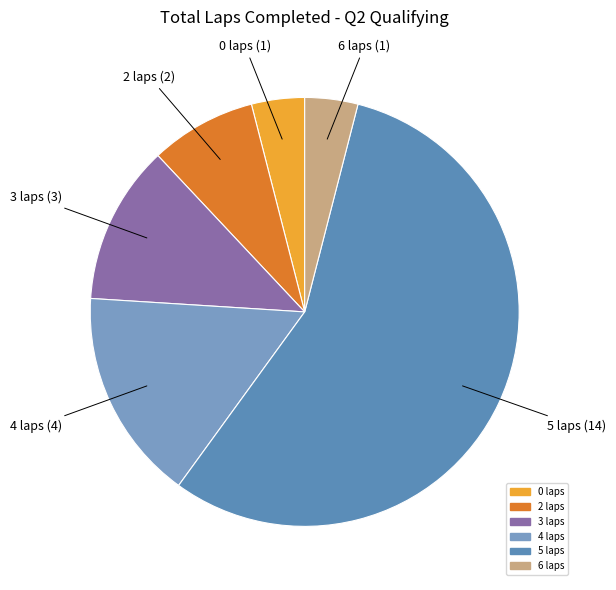

Count the number of slices in the pie.

6